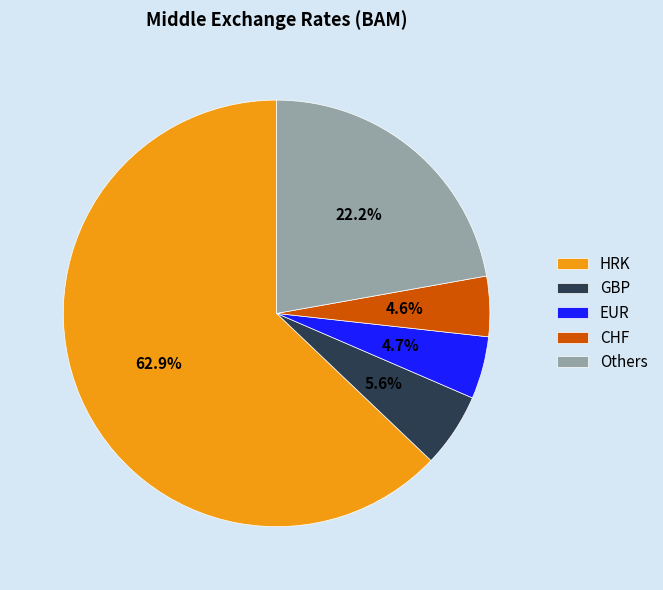

How many slices are in this pie chart?

5